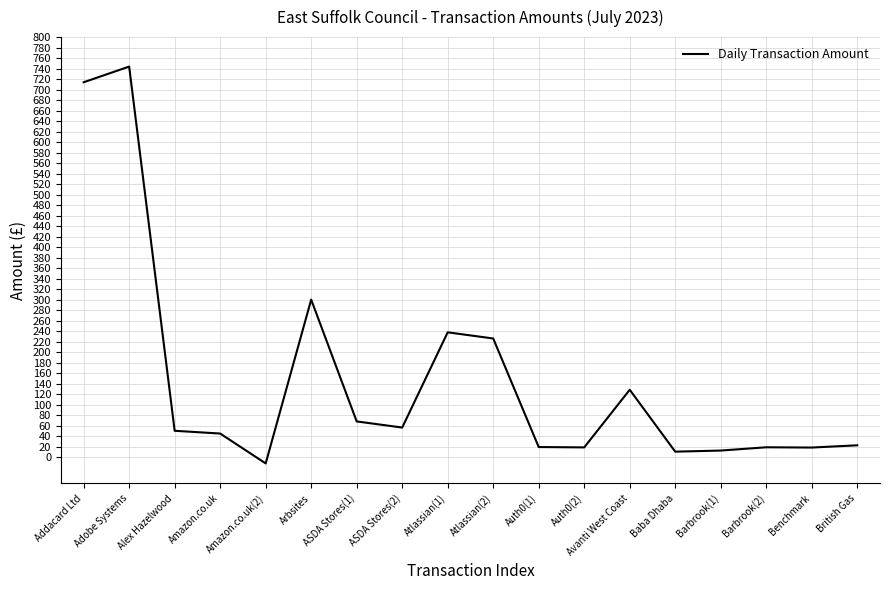

At which label is the value closest to 365?

Arbsites